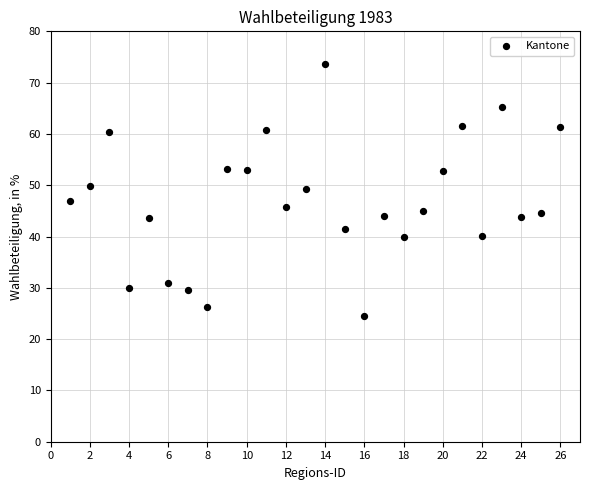

What is the range of Y values (max minus min)?

49.2